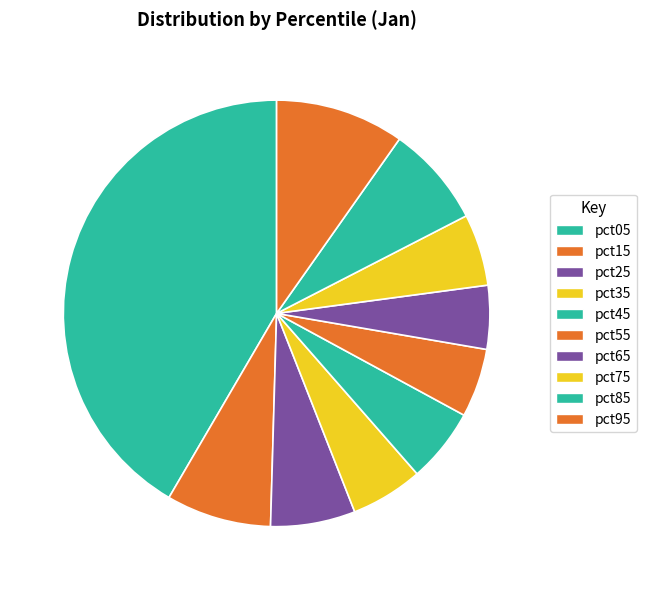

Which category has the biggest portion of the pie?

pct05